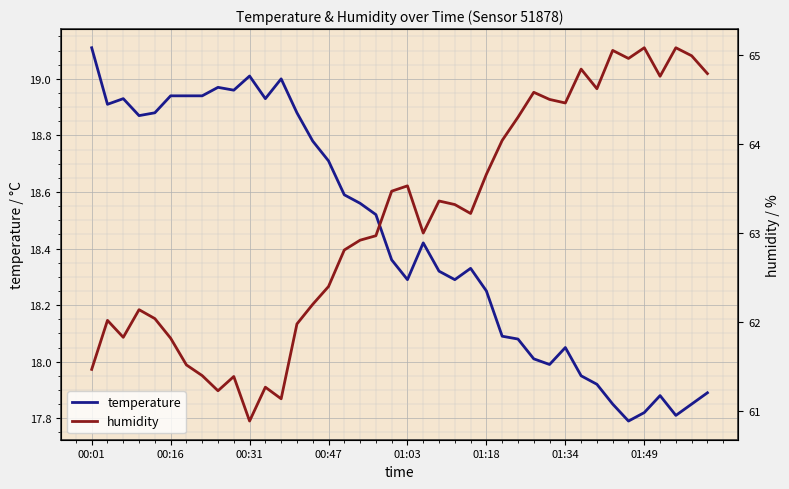

What is the maximum value for temperature?

19.1